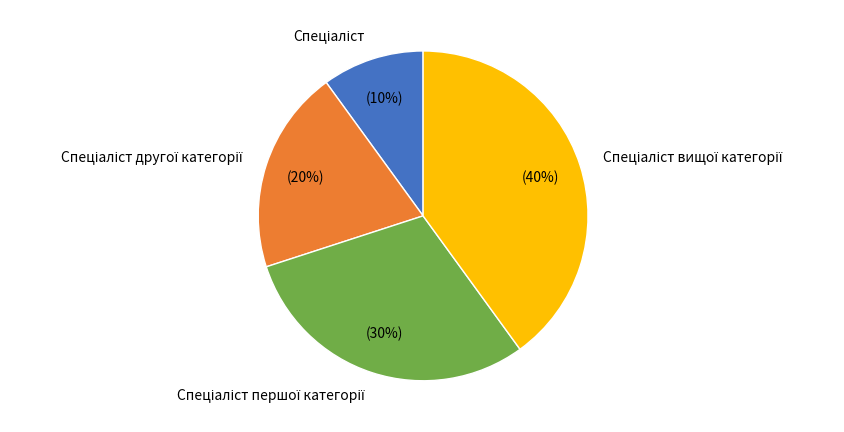

To the nearest percent, what is the difference between the largest and smallest slice percentages?

30%